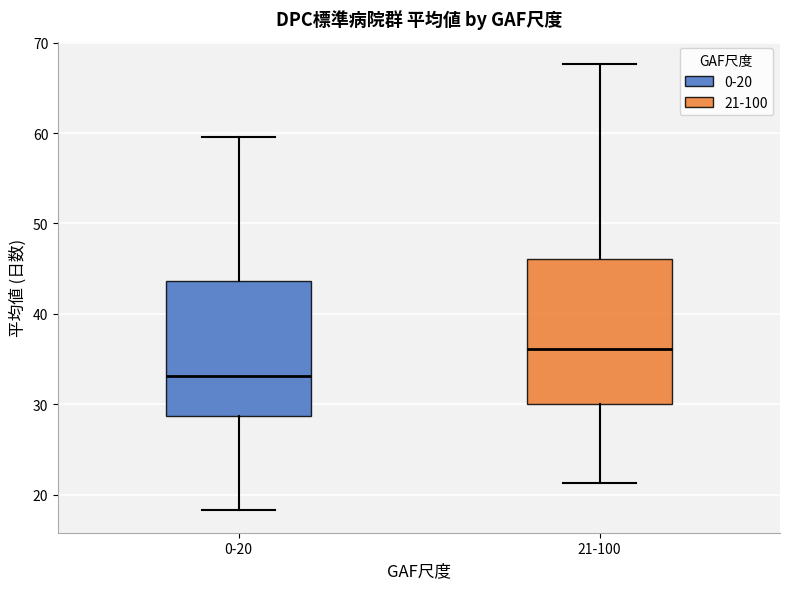

Comparing the boxes themselves (not the whiskers), which one is the tallest?

21-100